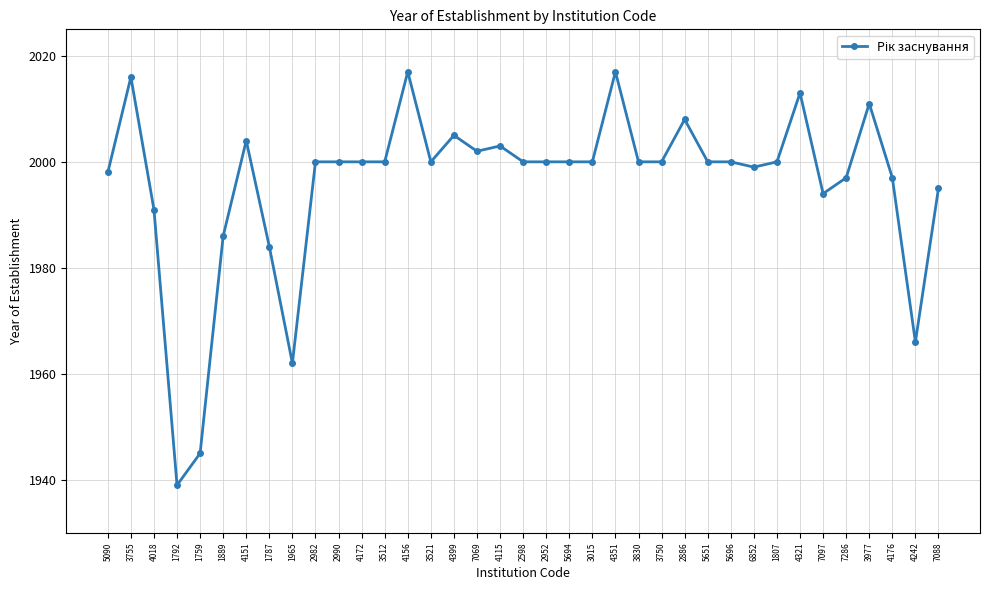

Reading left to right, transcribe all the data shown in this chart.

1998	2016	1991	1939	1945	1986	2004	1984	1962	2000	2000	2000	2000	2017	2000	2005	2002	2003	2000	2000	2000	2000	2017	2000	2000	2008	2000	2000	1999	2000	2013	1994	1997	2011	1997	1966	1995